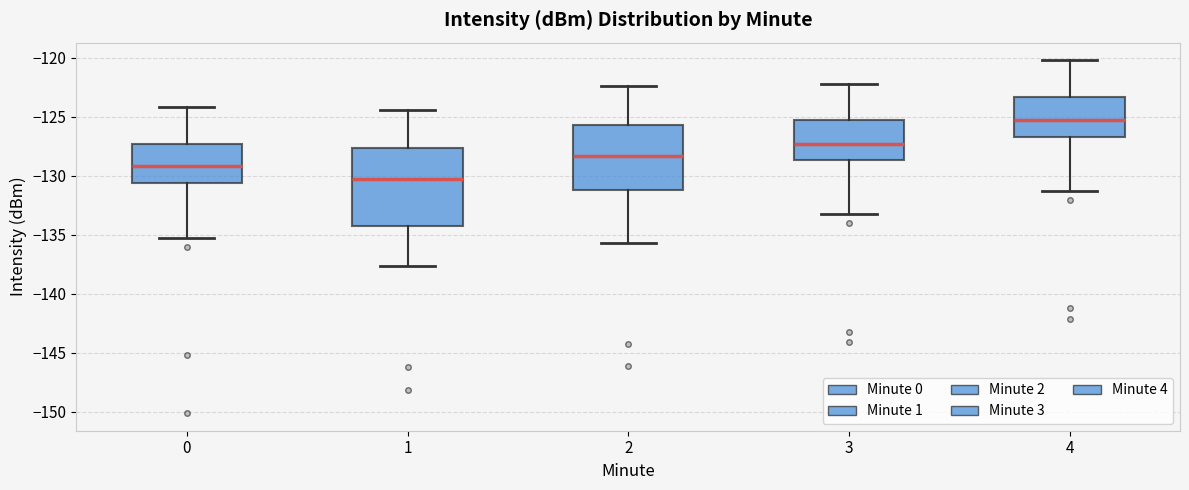

Reading left to right, read every box against the y-axis: the position of its median line, the range the box covers, and the ends of its whiskers. The values are not printed on the chart, so give them approximately, as read against the axis.

0: median -129.0, box -130.5 to -127.5, whiskers -135.5 to -124.0
1: median -130.5, box -134.5 to -127.5, whiskers -137.5 to -124.5
2: median -128.5, box -131.0 to -125.5, whiskers -135.5 to -122.5
3: median -127.5, box -128.5 to -125.5, whiskers -133.5 to -122.0
4: median -125.5, box -126.5 to -123.5, whiskers -131.5 to -120.0